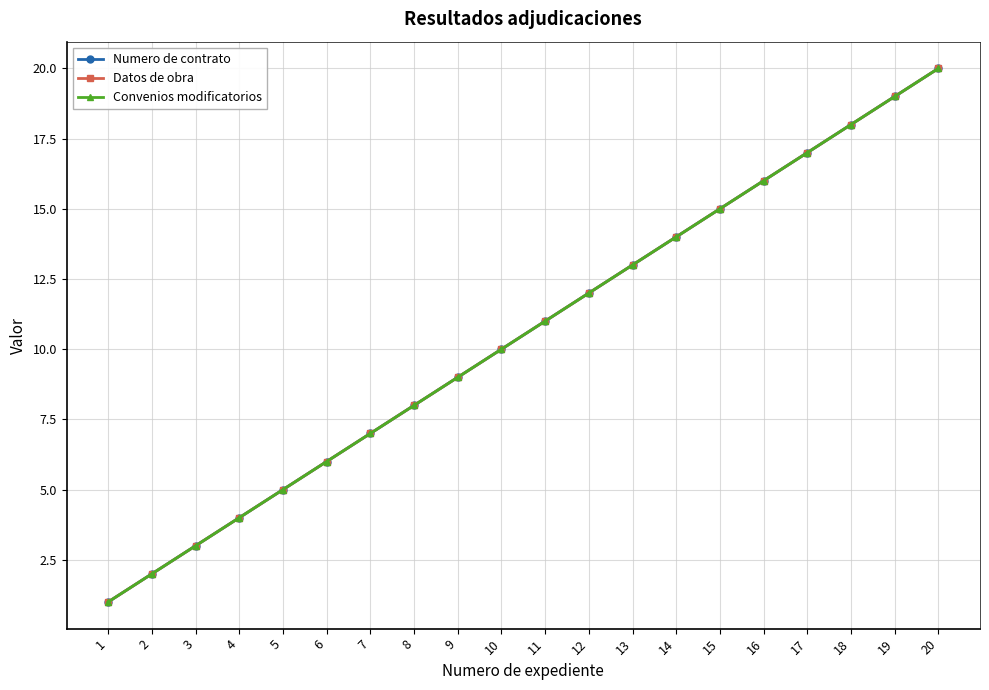

Is this an area chart (filled region under the line)?

No